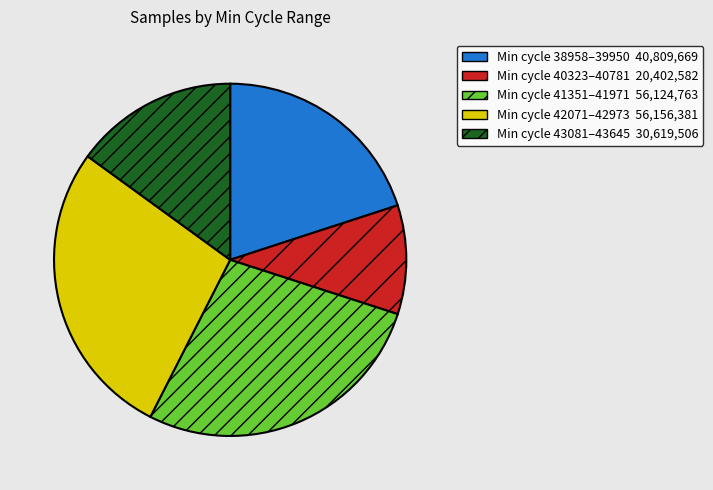

Is there a majority slice in this chart?

No